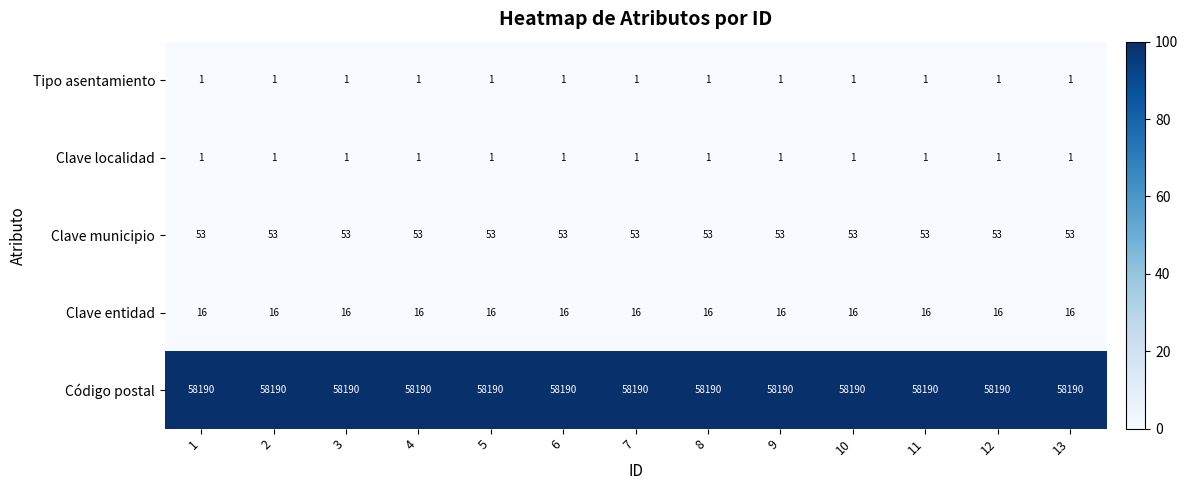

Is the value of Código postal at 11 greater than the value of Clave entidad at 9?

Yes